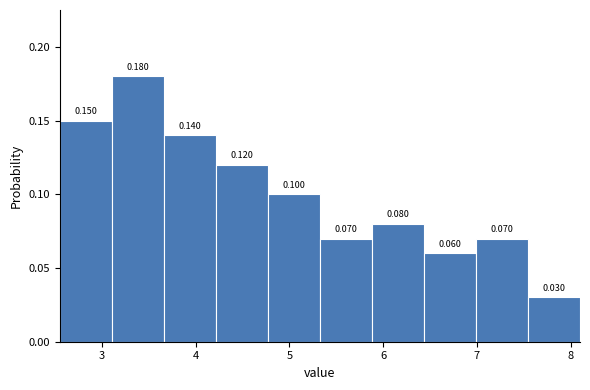

Which range on the x-axis has the tallest bar?

3.1 to 3.7